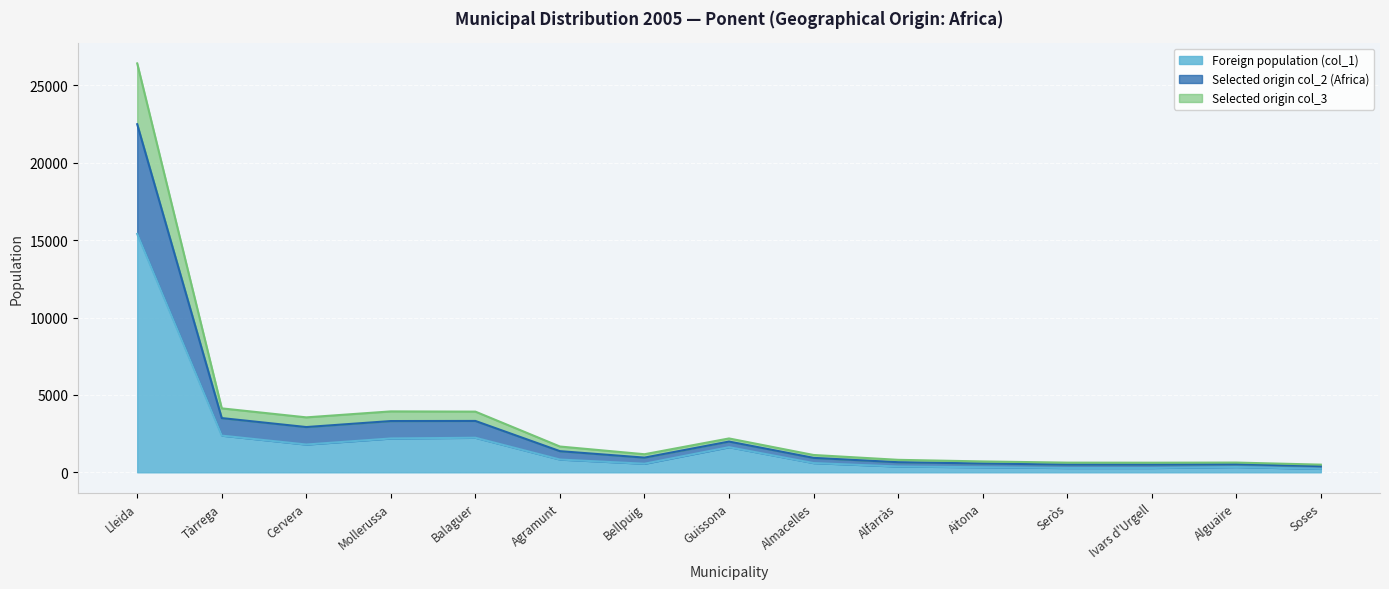

How many values in the Foreign population (col_1) series are below 598?

7